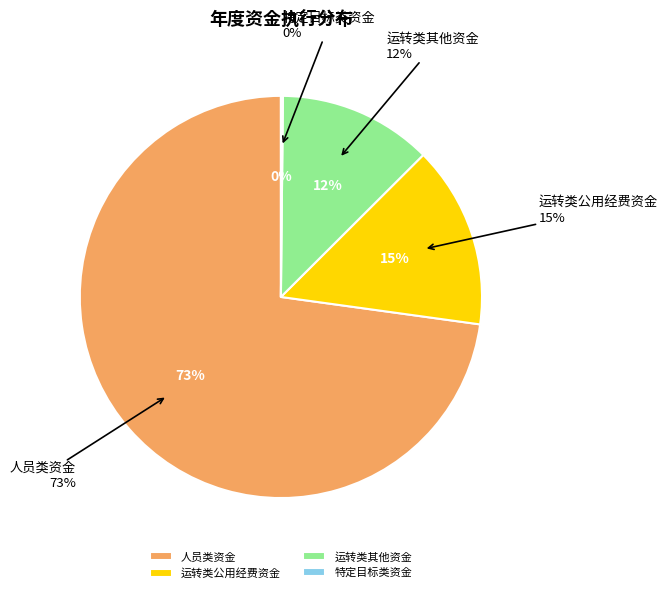

Is there a majority slice in this chart?

Yes